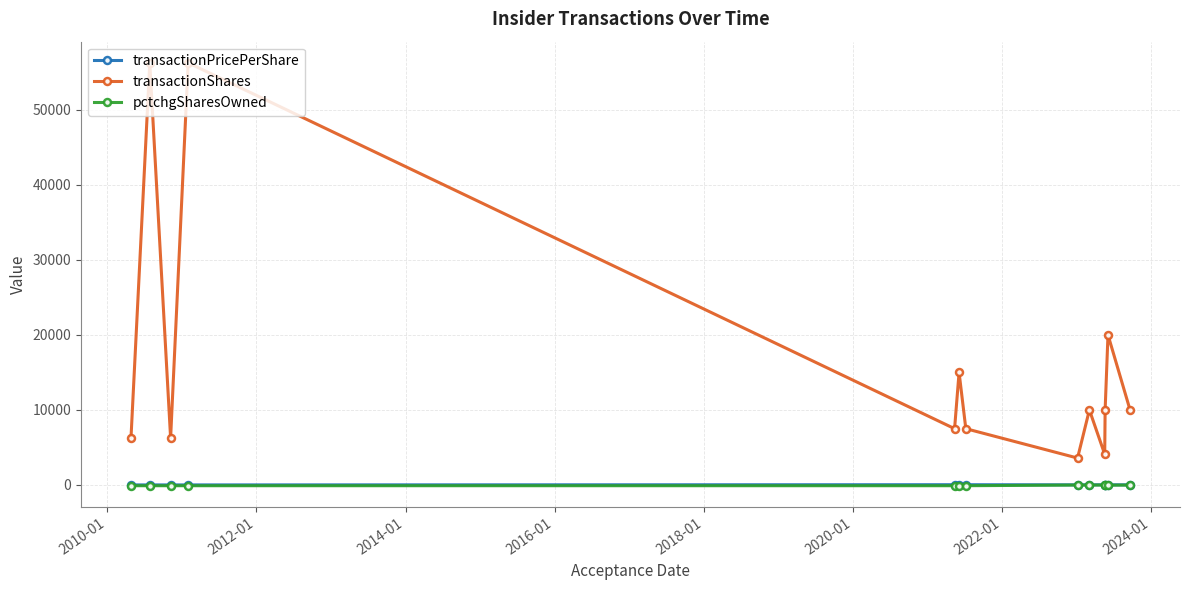

What is the maximum value shown in the chart?

56250.0